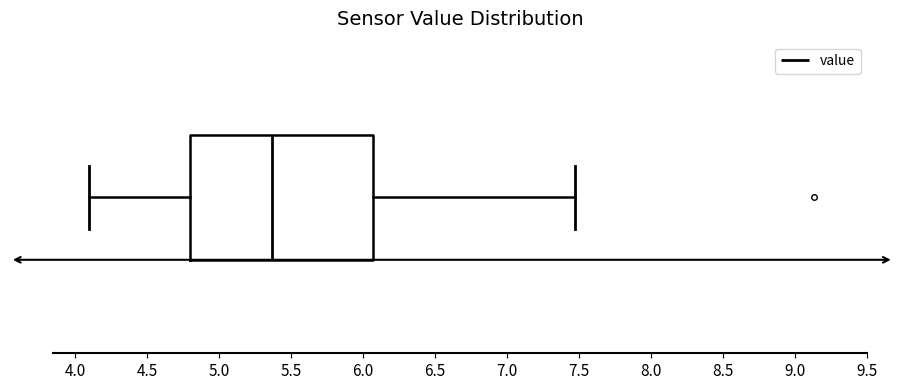

Transcribe this box plot: give where the median line is, the range the box spans, and where the two whiskers end, as read against the x-axis. The values are not printed on the chart, so give them approximately, as read against the axis.

median 5.35, box 4.80 to 6.05, whiskers 4.10 to 7.45